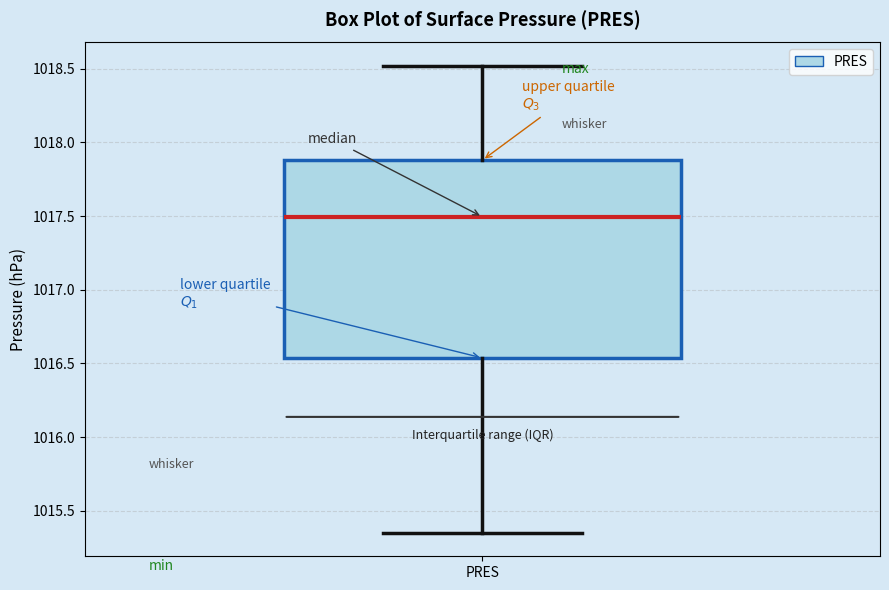

Where is the lower edge of the box for PRES on the y-axis? The values are not printed on the chart, so give them approximately, as read against the axis.

1016.55